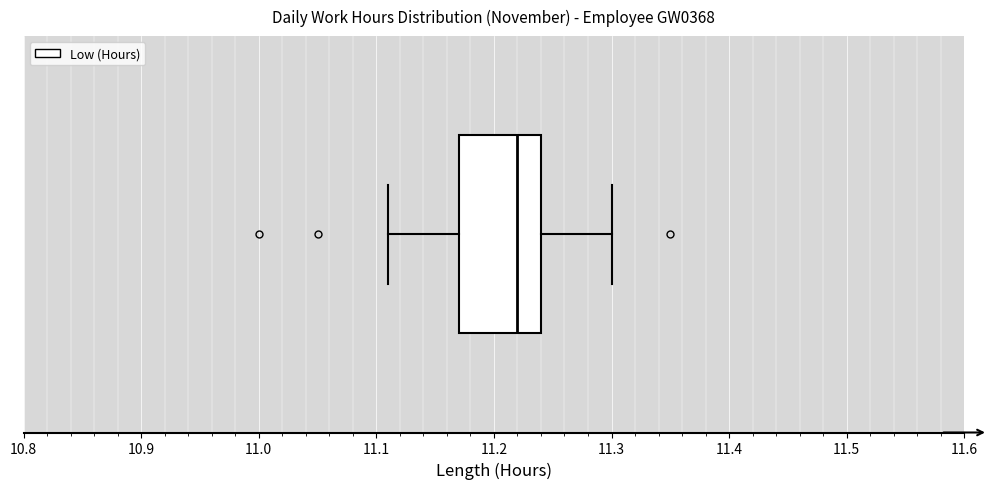

Read this box plot against the x-axis: the position of the median line, the range covered by the box, and the ends of both whiskers. The values are not printed on the chart, so give them approximately, as read against the axis.

median 11.22, box 11.17 to 11.24, whiskers 11.11 to 11.30